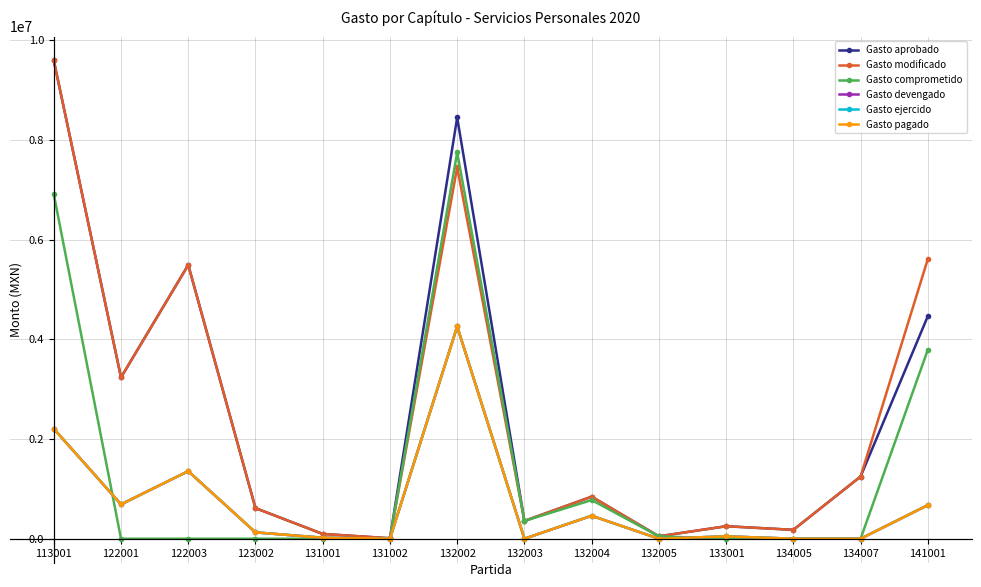

True or false: Gasto ejercido and Gasto devengado intersect in this chart.

False